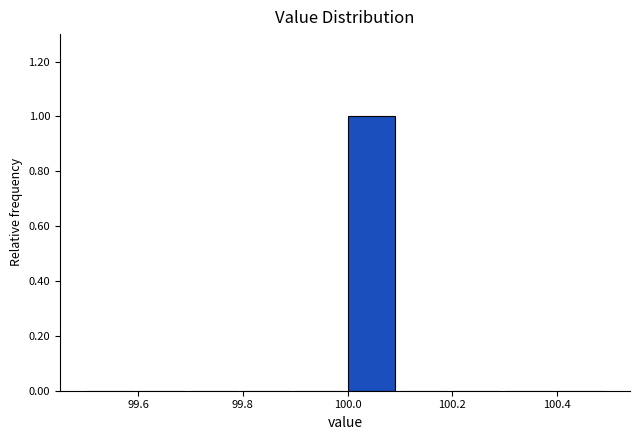

What is the height of the bar covering 100.0 to 100.1 on the x-axis? The values are not printed on the chart, so give them approximately, as read against the axis.

1